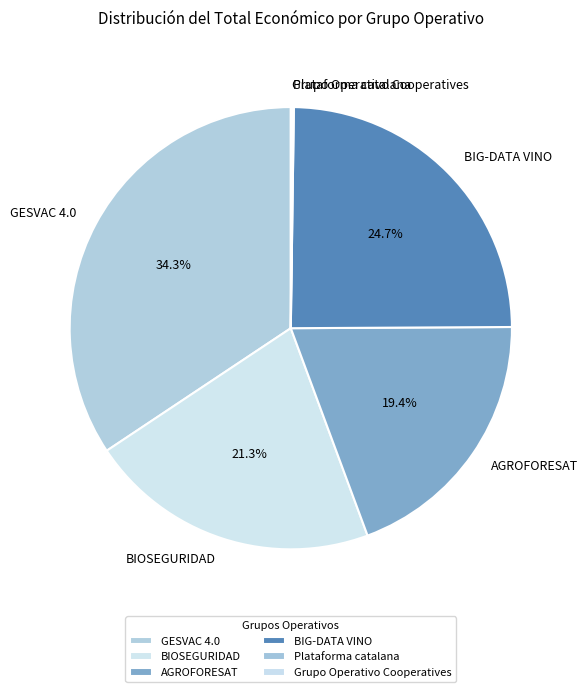

True or false: GESVAC 4.0 accounts for 34% of the total.

True